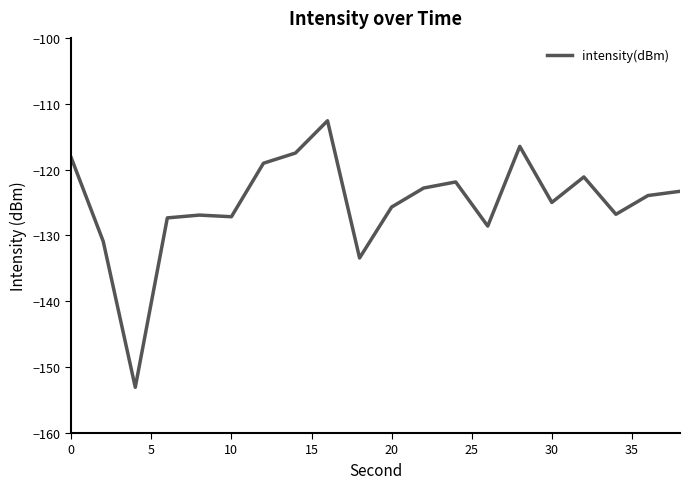

What is the greatest value displayed?

-112.6